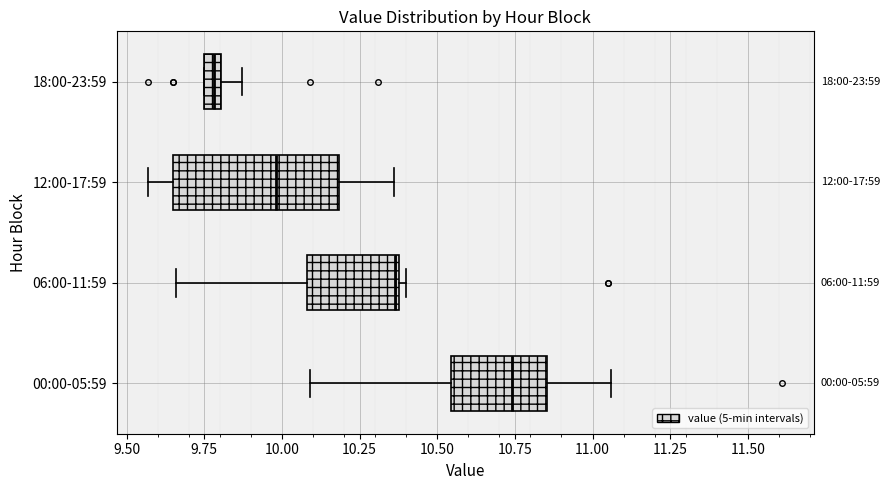

Which box has the furthest to the right median line?

00:00-05:59